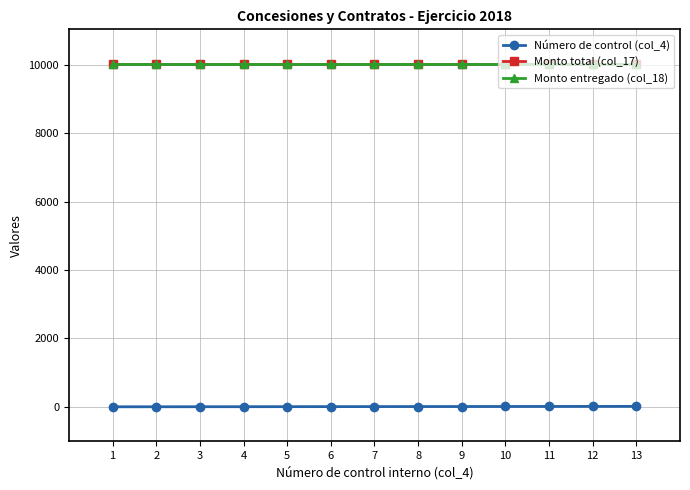

True or false: Monto total (col_17) and Número de control (col_4) intersect in this chart.

False